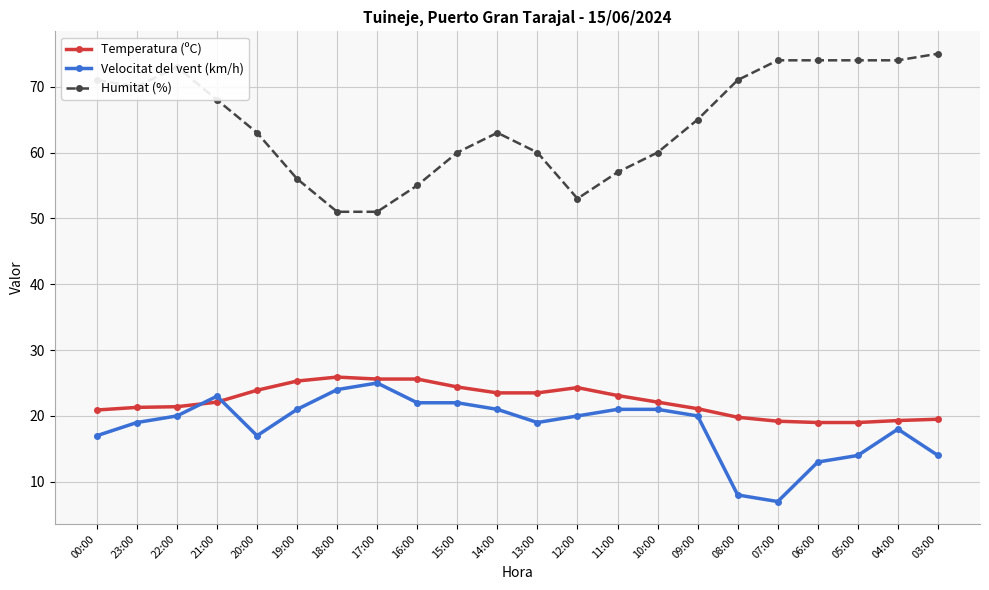

What is the difference between the Temperatura (ºC) values at 14:00 and 08:00?

3.7